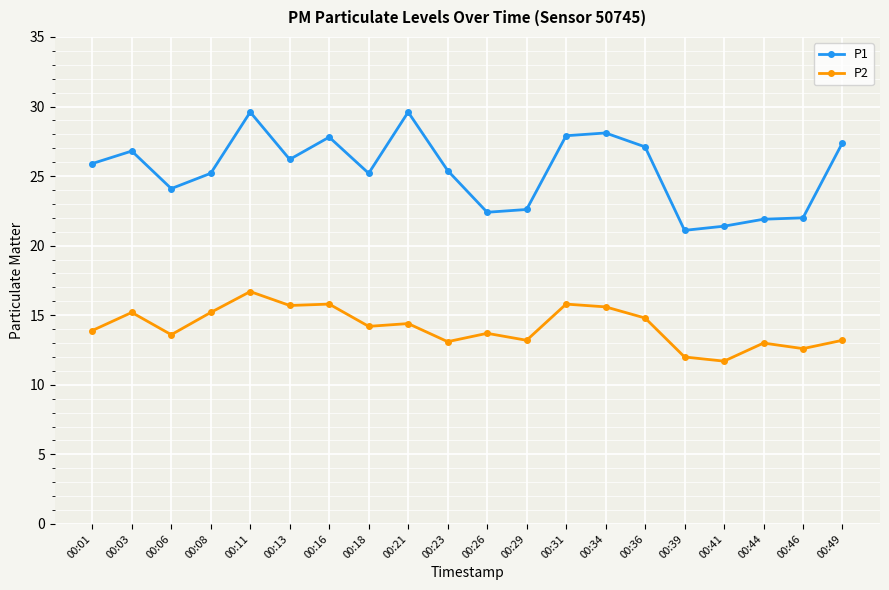

At how many categories does at least one series exceed 29?

2